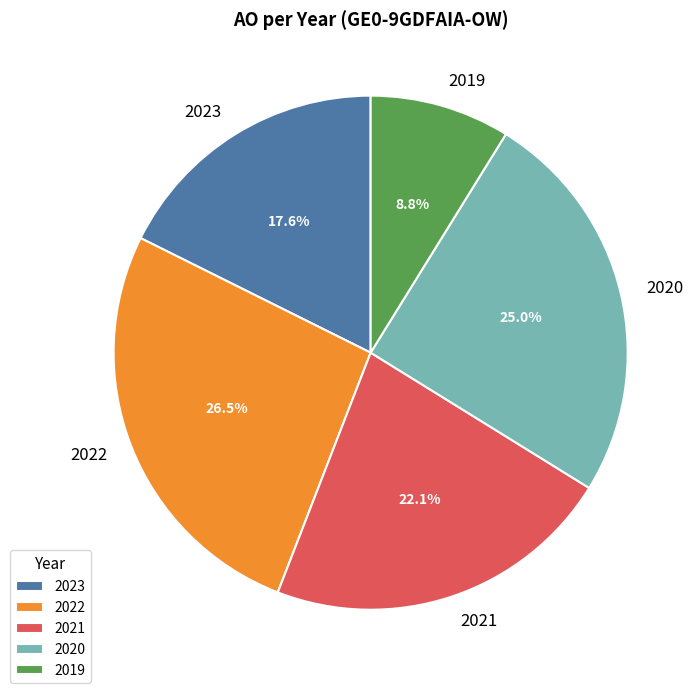

Is 2021 the majority of the pie?

No